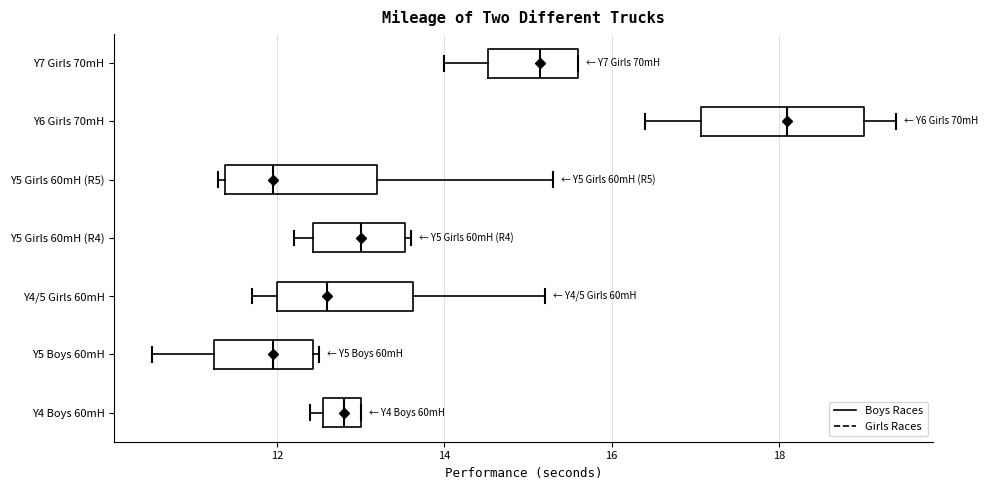

Where does the left whisker of the box for Y4/5 Girls 60mH end on the x-axis? The values are not printed on the chart, so give them approximately, as read against the axis.

11.8